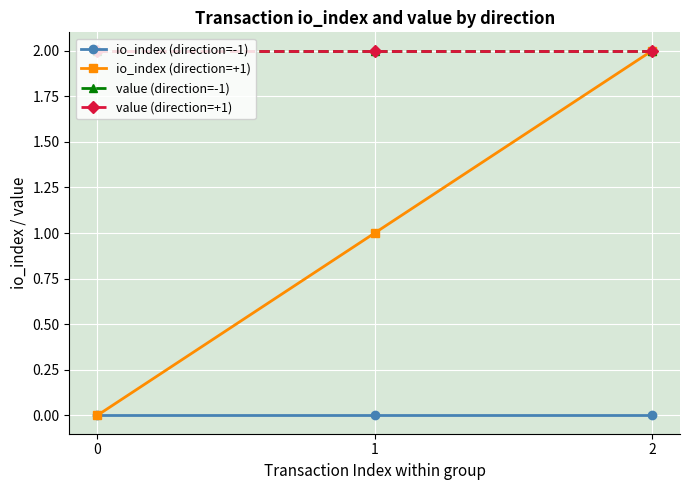

Is the value of io_index (direction=-1) at 1 greater than the value of value (direction=+1) at 1?

No